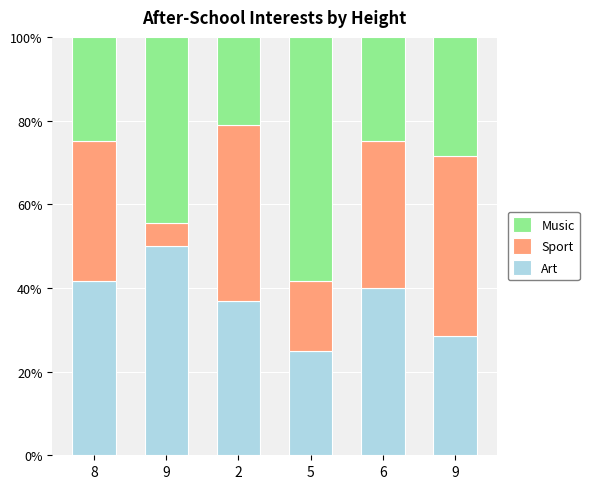

How many bars are there in total?

6